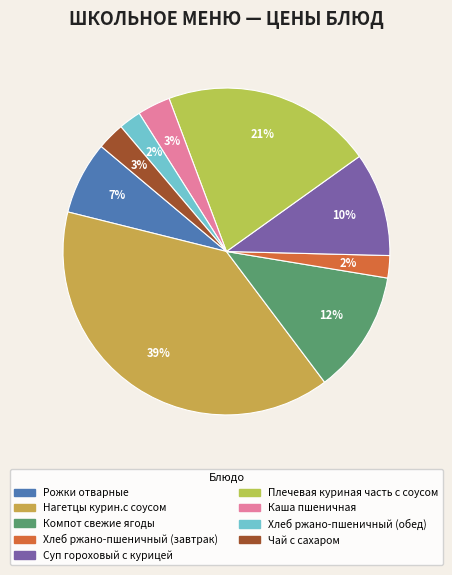

Which slice is the largest?

Нагетцы курин.с соусом